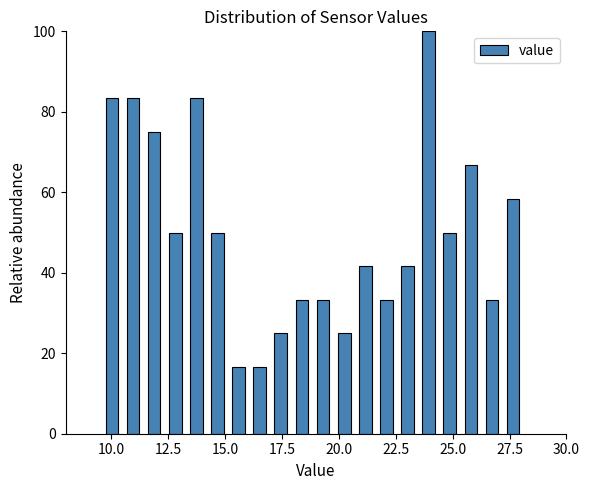

Around what value on the x-axis is the tallest bar? Give the approximate position of its centre, as read against the axis.

24.0